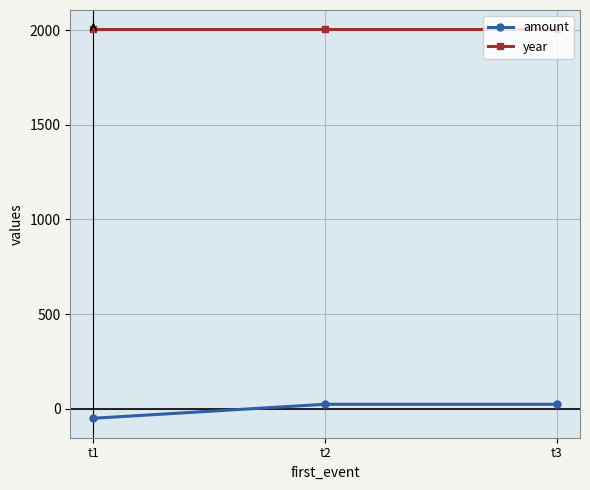

What are all the series names shown in the legend?

amount, year